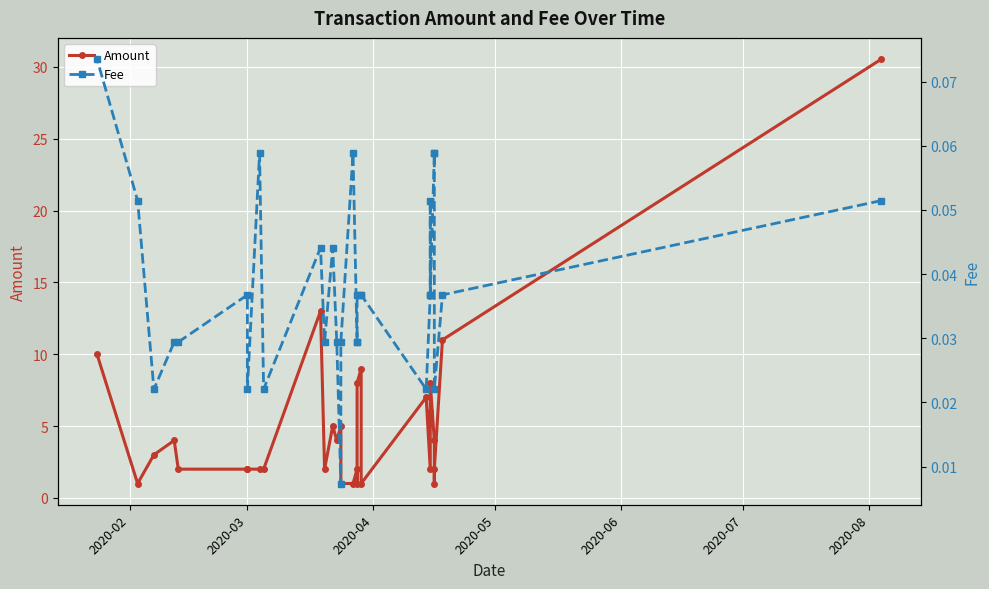

What are all the series names shown in the legend?

Amount, Fee